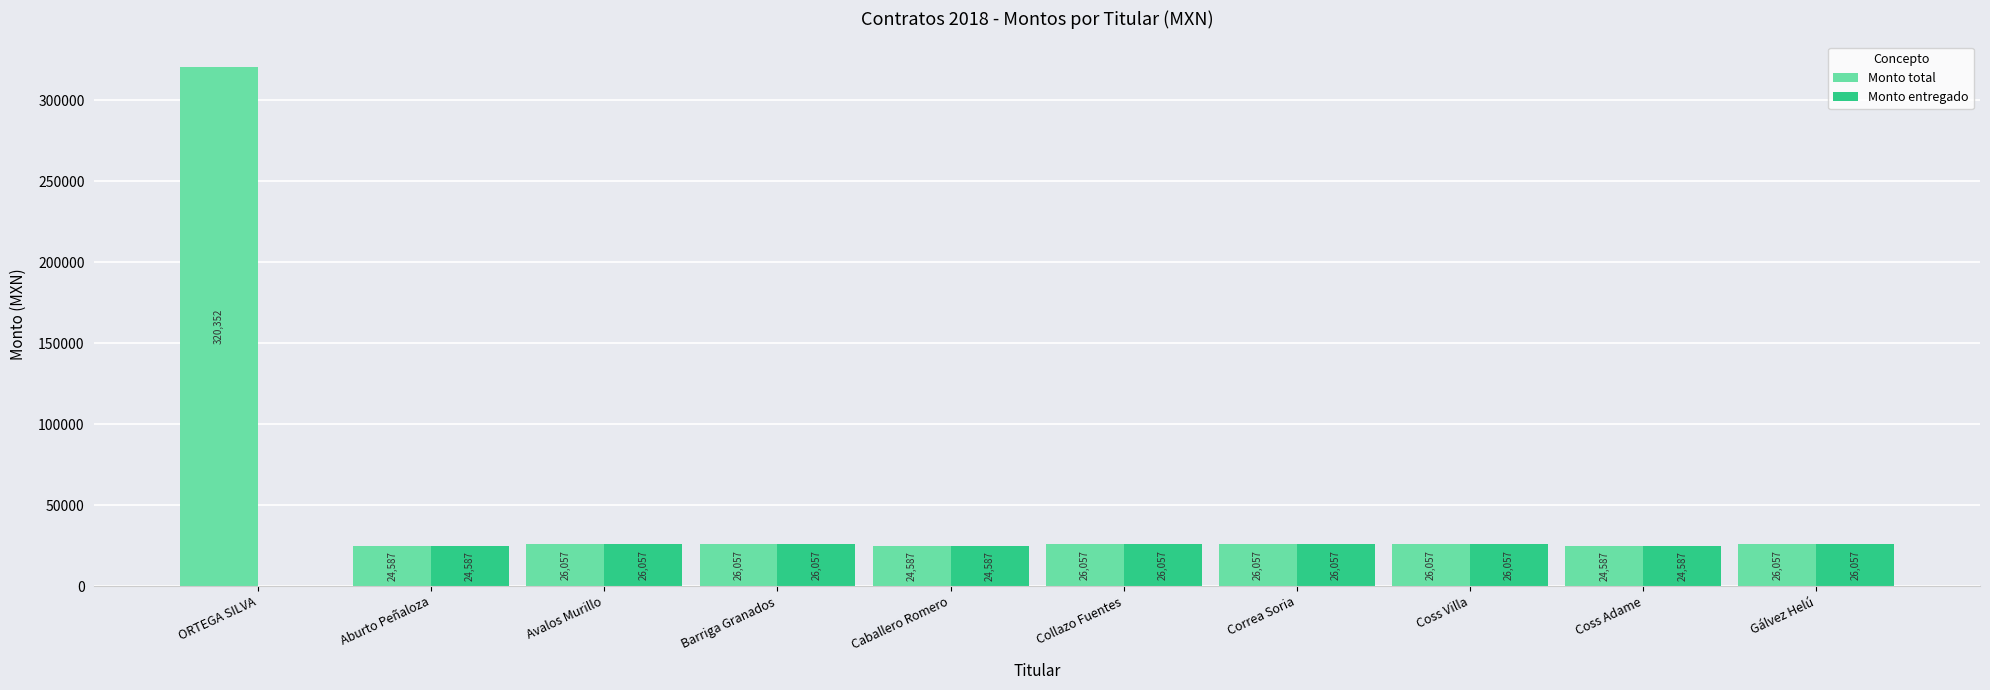

Which label corresponds to the largest value in the chart?

ORTEGA SILVA